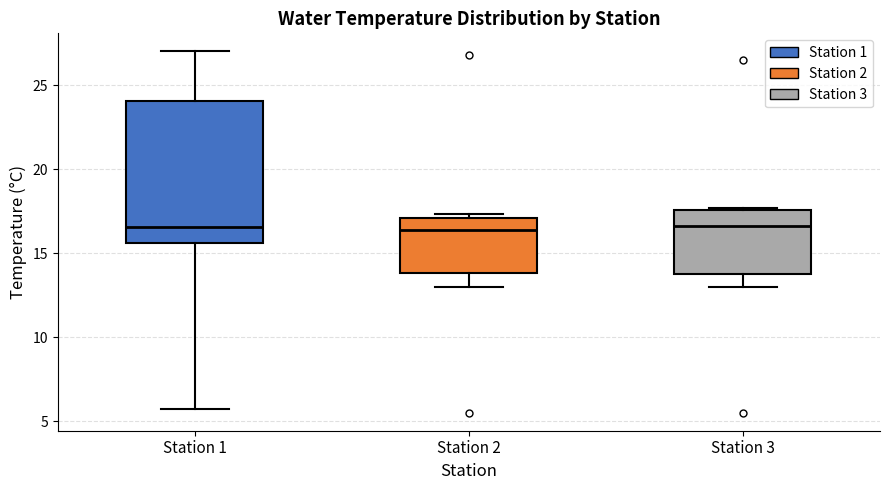

Reading left to right, transcribe this box plot: for each box, give where its median line is, the range the box spans, and where its two whiskers end, as read against the y-axis. The values are not printed on the chart, so give them approximately, as read against the axis.

Station 1: median 16.5, box 15.5 to 24.0, whiskers 5.5 to 27.0
Station 2: median 16.5, box 14.0 to 17.0, whiskers 13.0 to 17.5
Station 3: median 16.5, box 14.0 to 17.5, whiskers 13.0 to 17.5